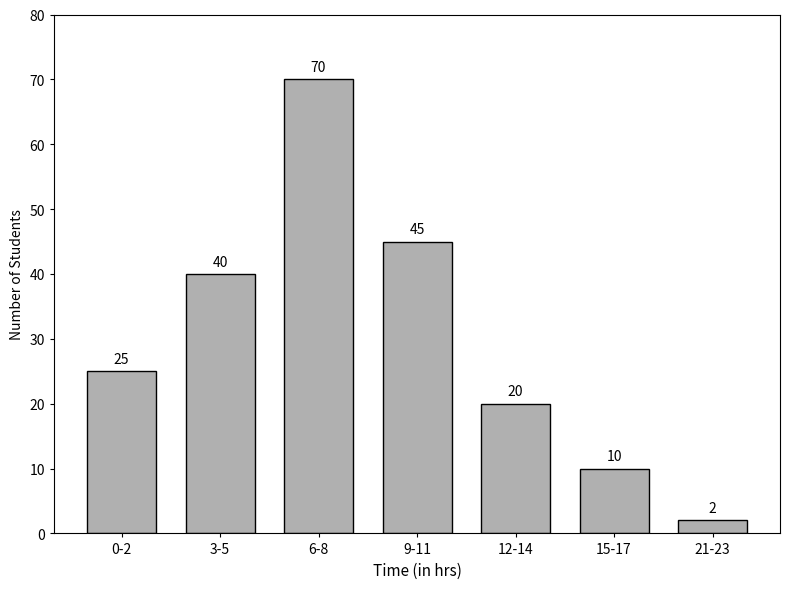

Reading left to right, transcribe all the data shown in this chart.

0-2=25	3-5=40	6-8=70	9-11=45	12-14=20	15-17=10	21-23=2